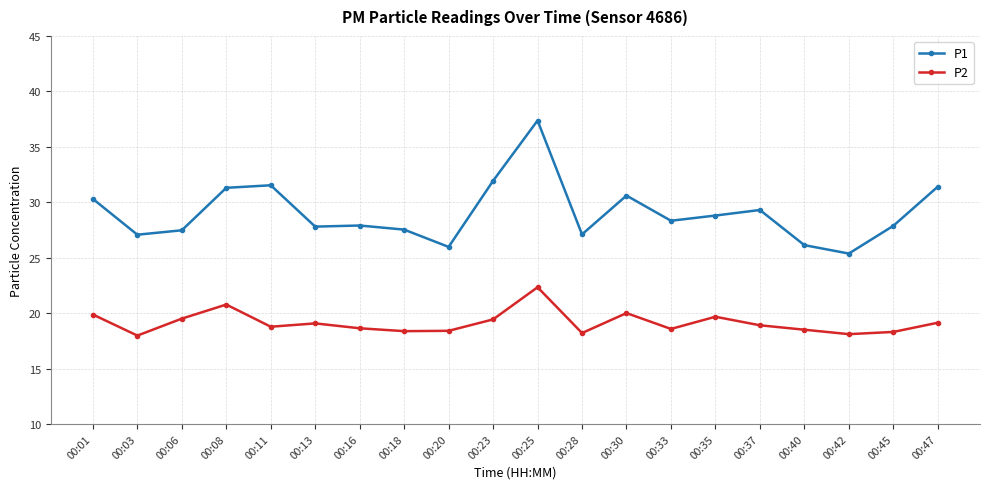

In P2, how many points are lower than both neighbors (excluding endpoints)?

6